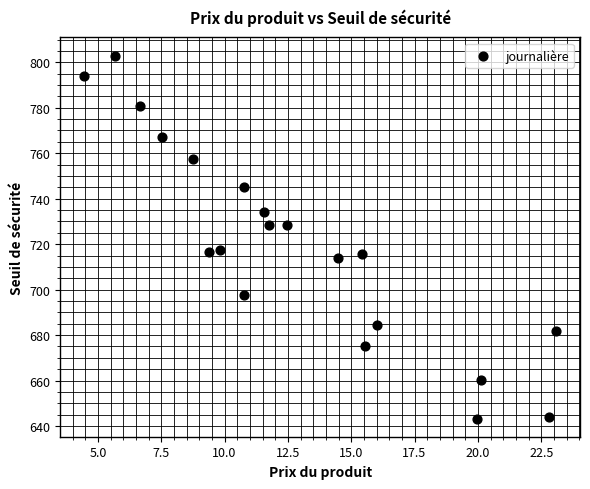

What is the range of X values (max minus min)?

18.7